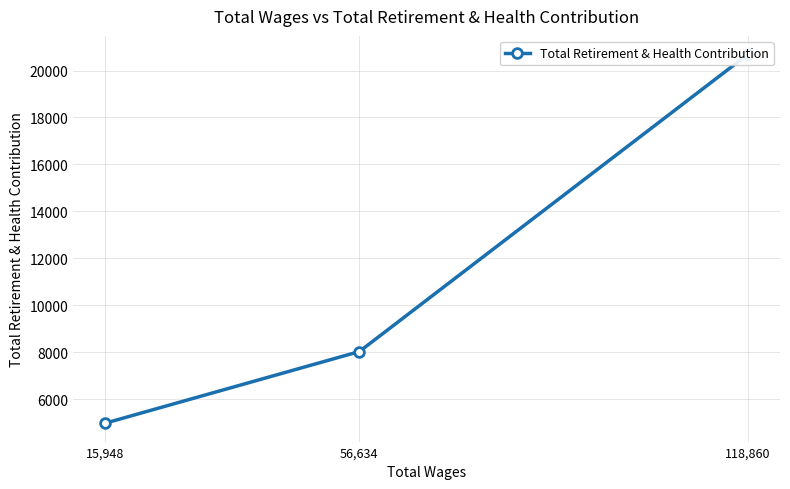

True or false: the data shows 4980 at 15,948.

True